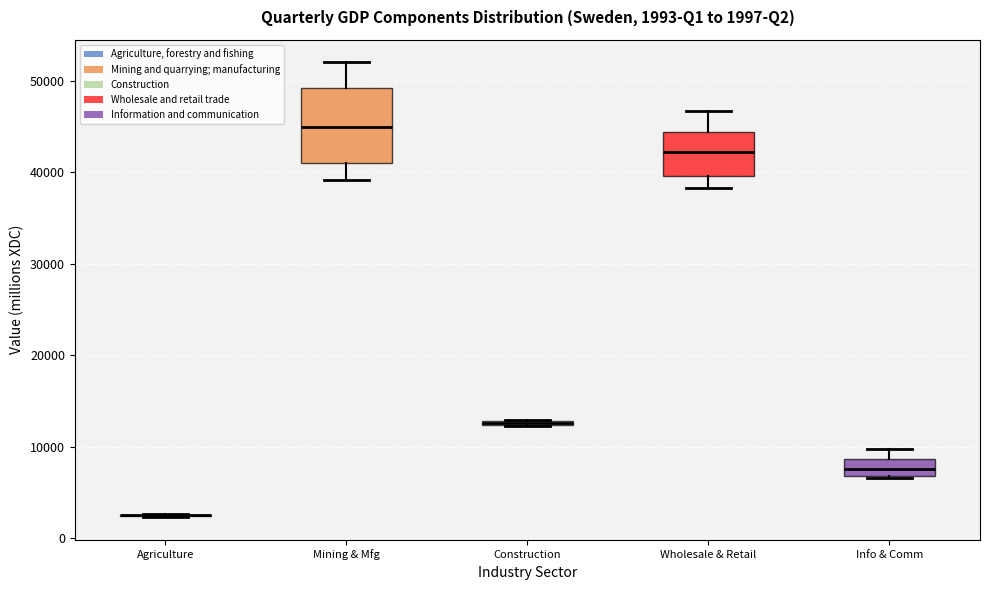

Which box is the tallest, from its lower edge to its upper edge?

Mining & Mfg